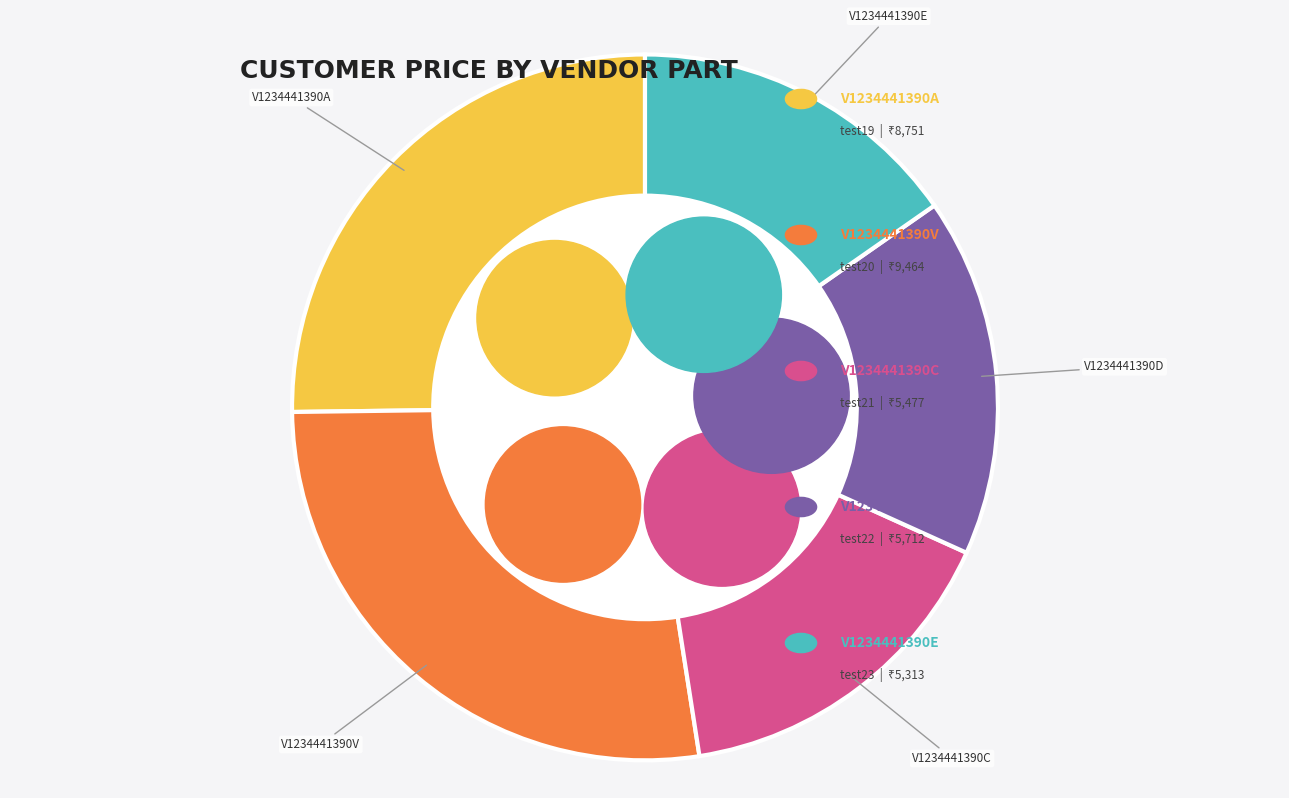

To the nearest percent, what is the difference between the V1234441390D and V1234441390C slice percentages?

1%